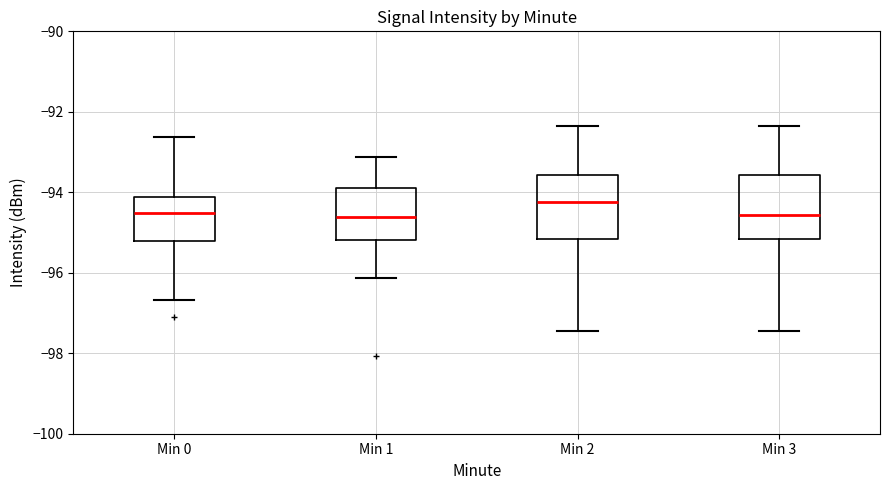

Reading left to right, transcribe this box plot: for each box, give where its median line is, the range the box spans, and where its two whiskers end, as read against the y-axis. The values are not printed on the chart, so give them approximately, as read against the axis.

Min 0: median -94.6, box -95.2 to -94.2, whiskers -96.6 to -92.6
Min 1: median -94.6, box -95.2 to -94.0, whiskers -96.2 to -93.2
Min 2: median -94.2, box -95.2 to -93.6, whiskers -97.4 to -92.4
Min 3: median -94.6, box -95.2 to -93.6, whiskers -97.4 to -92.4